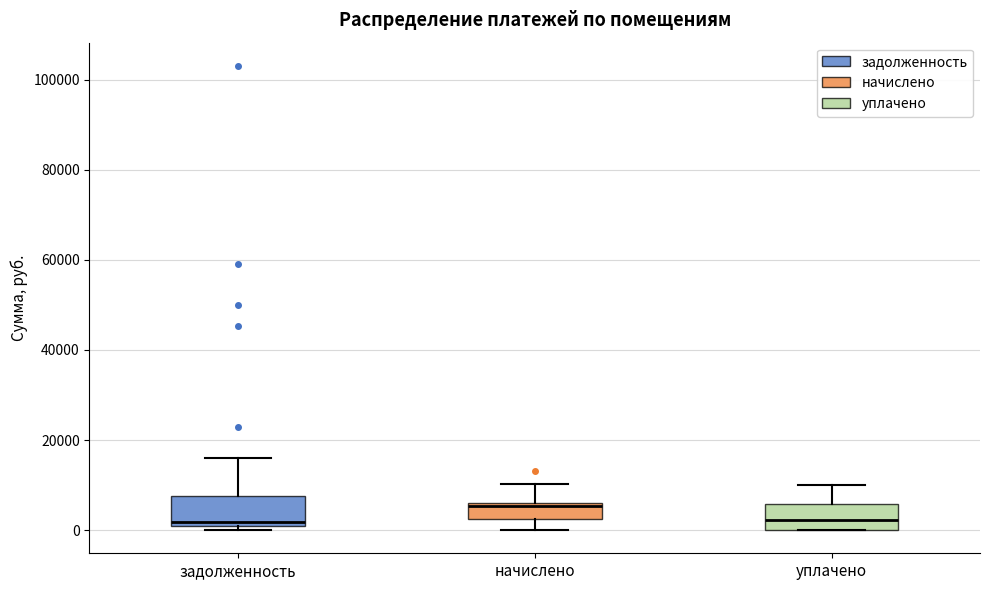

Reading left to right, read every box against the y-axis: the position of its median line, the range the box covers, and the ends of its whiskers. The values are not printed on the chart, so give them approximately, as read against the axis.

задолженность: median 2000, box 0 to 8000, whiskers 0 (just below the box's lower edge) to 16000
начислено: median 6000 (just below the box's upper edge), box 2000 to 6000, whiskers 0 to 10000
уплачено: median 2000, box 0 to 6000, whiskers 0 to 10000